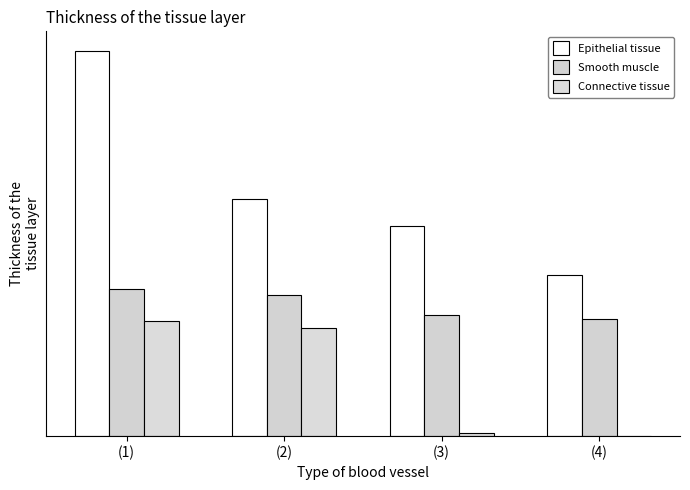

Reading left to right, transcribe all the data shown in this chart.

Epithelial tissue: (1)=6.5	(2)=4.0	(3)=3.5	(4)=2.7
Smooth muscle: (1)=2.5	(2)=2.4	(3)=2.0	(4)=2.0
Connective tissue: (1)=1.9	(2)=1.8	(3)=0.1	(4)=0.0